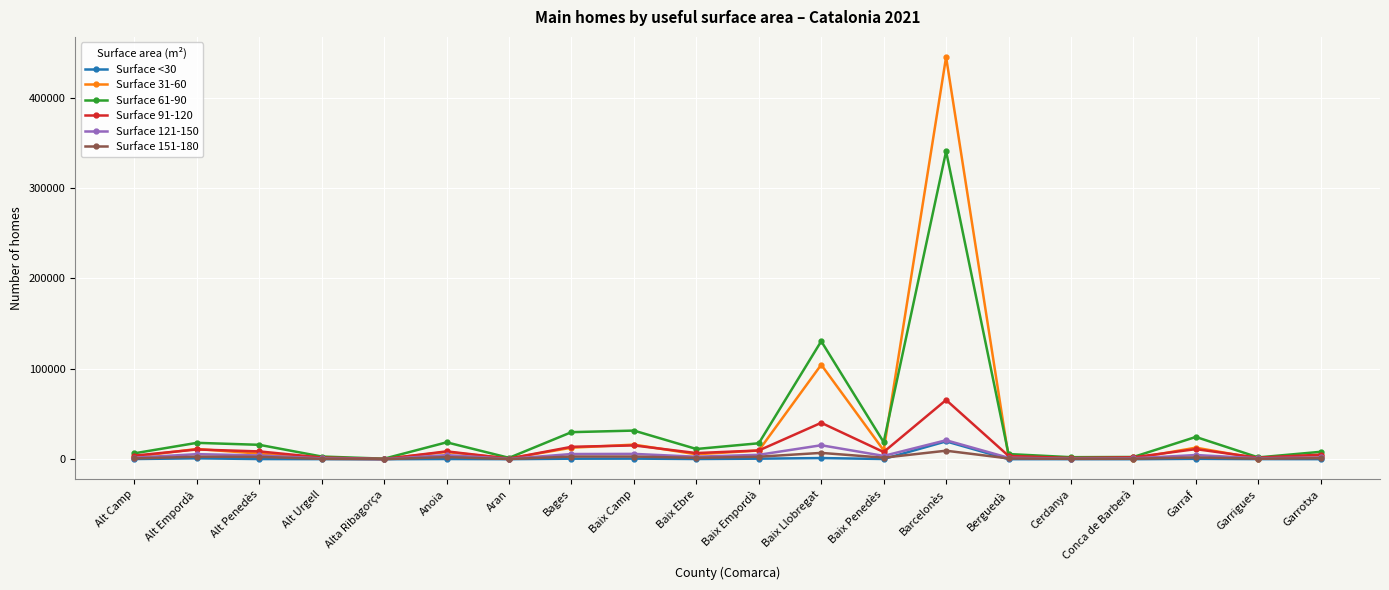

At which category is the sum across all series the highest?

Barcelonès